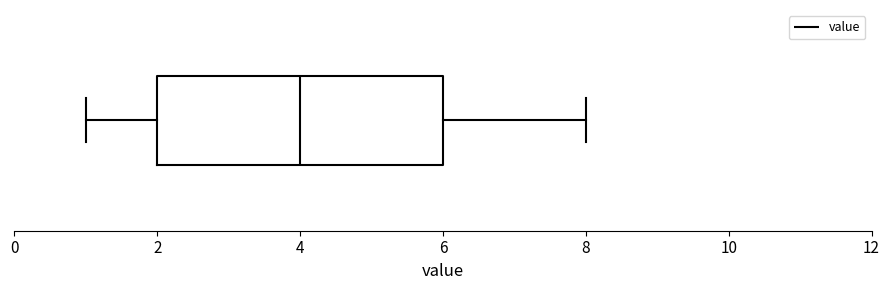

Where is the right edge of the box on the x-axis? The values are not printed on the chart, so give them approximately, as read against the axis.

6